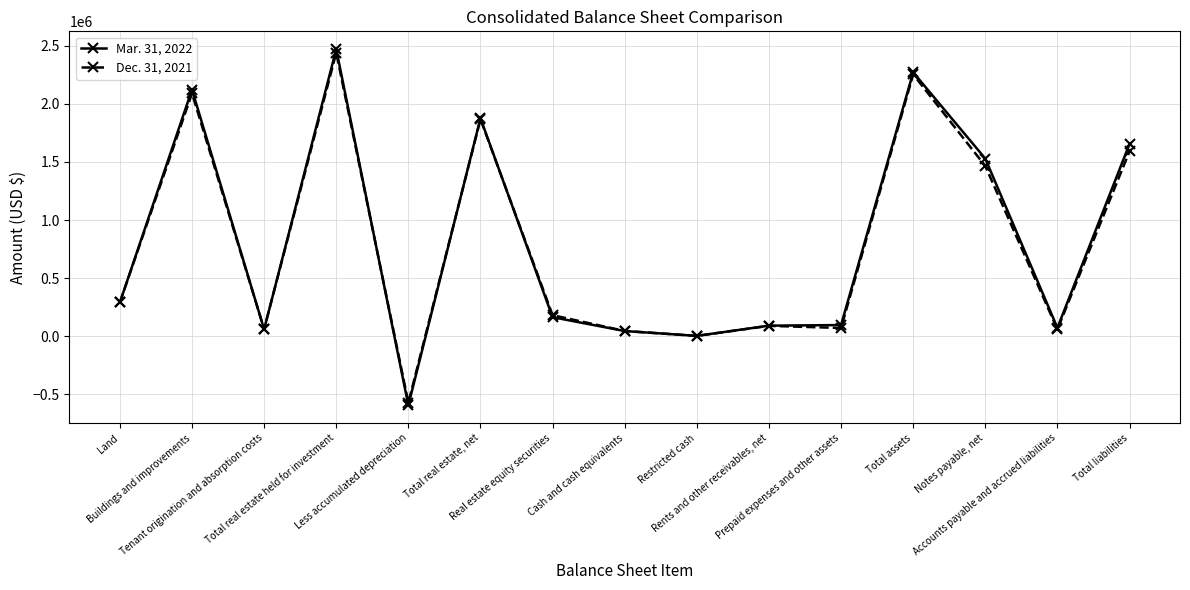

What is the difference between the Dec. 31, 2021 values at Rents and other receivables, net and Total real estate, net?

1779764